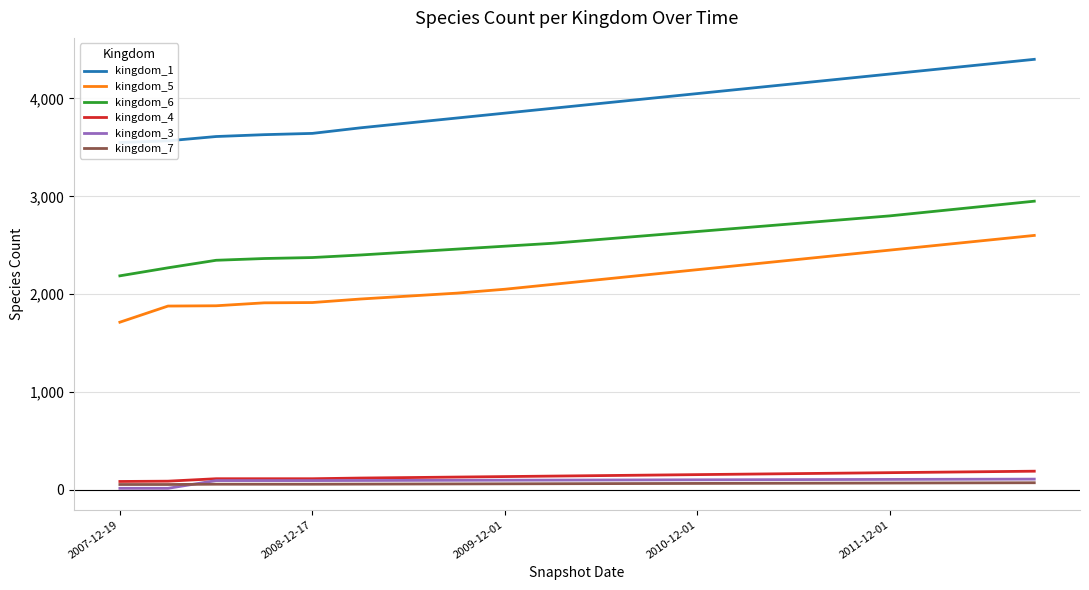

True or false: kingdom_5 and kingdom_4 cross at least once.

False